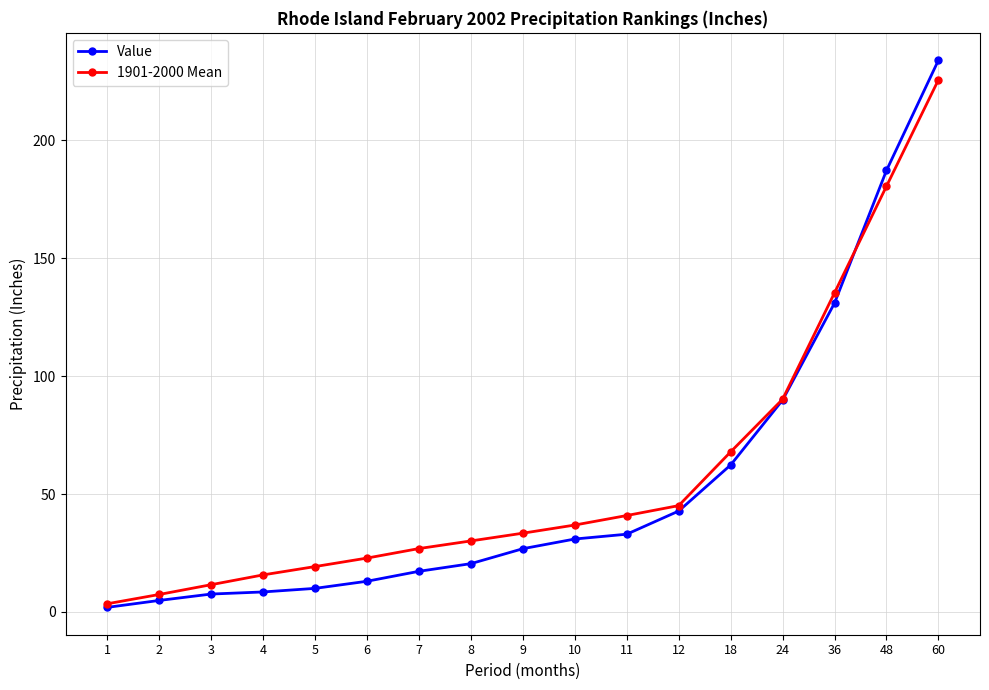

At 9, list the series in order from largest to smallest.

1901-2000 Mean, Value